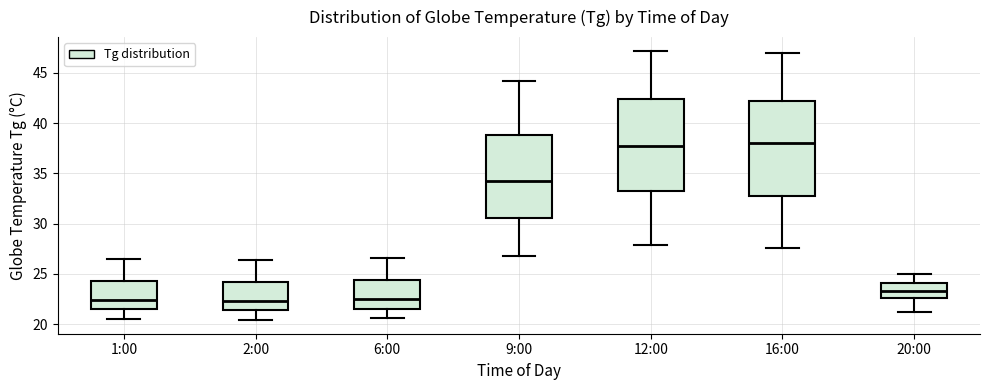

Reading left to right, transcribe this box plot: for each box, give where its median line is, the range the box spans, and where its two whiskers end, as read against the y-axis. The values are not printed on the chart, so give them approximately, as read against the axis.

1:00: median 22.5, box 21.5 to 24.5, whiskers 20.5 to 26.5
2:00: median 22.5, box 21.5 to 24.0, whiskers 20.5 to 26.5
6:00: median 22.5, box 21.5 to 24.5, whiskers 20.5 to 26.5
9:00: median 34.0, box 30.5 to 39.0, whiskers 27.0 to 44.0
12:00: median 37.5, box 33.5 to 42.5, whiskers 28.0 to 47.0
16:00: median 38.0, box 33.0 to 42.0, whiskers 27.5 to 47.0
20:00: median 23.5, box 22.5 to 24.0, whiskers 21.0 to 25.0